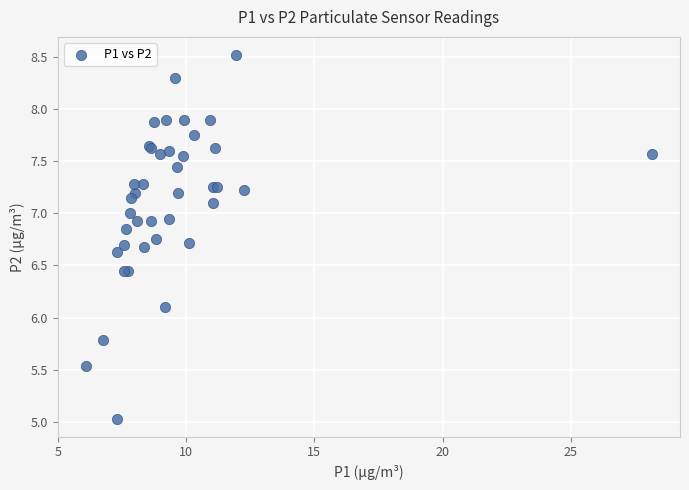

What Y value in the scatter plot is closest to 6?

6.1